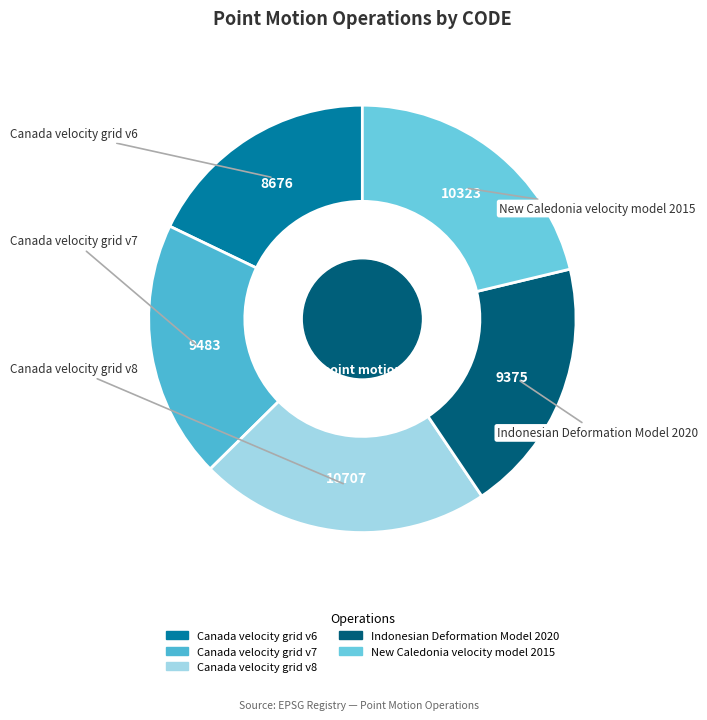

How many slices are in this pie chart?

5